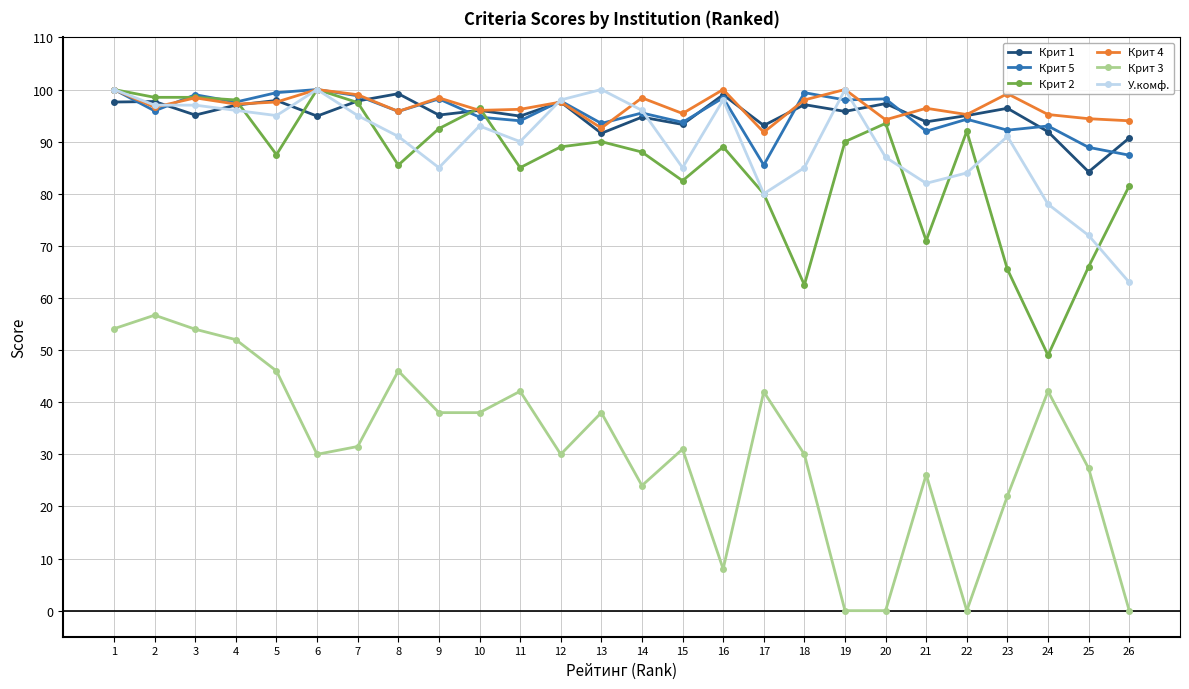

How many distinct data groups are displayed?

6